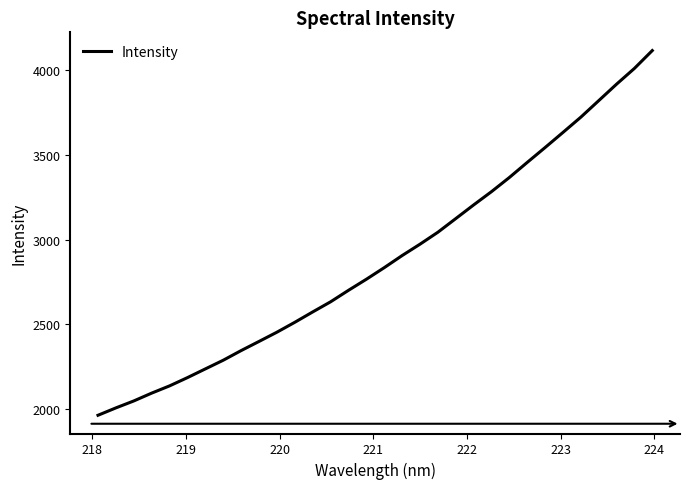

Does the chart have visible grid lines?

No